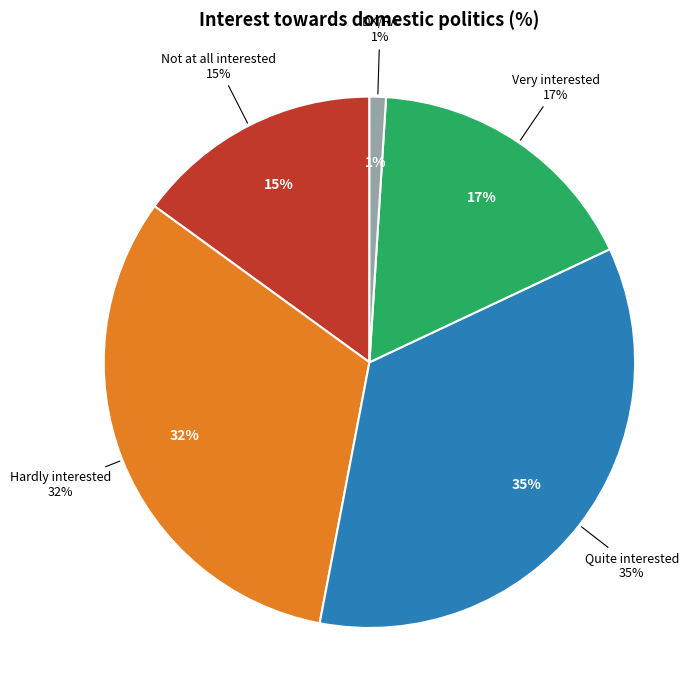

True or false: Quite interested accounts for 20% of the total.

False